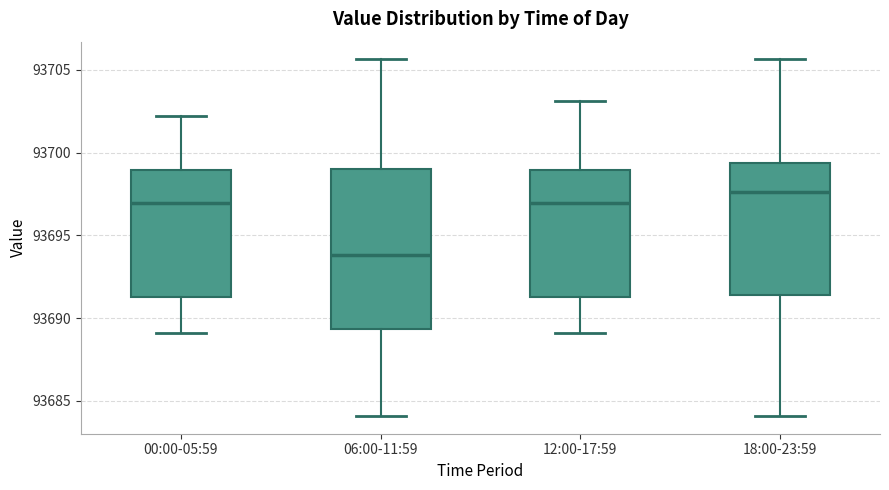

Which box's median line is the highest?

18:00-23:59